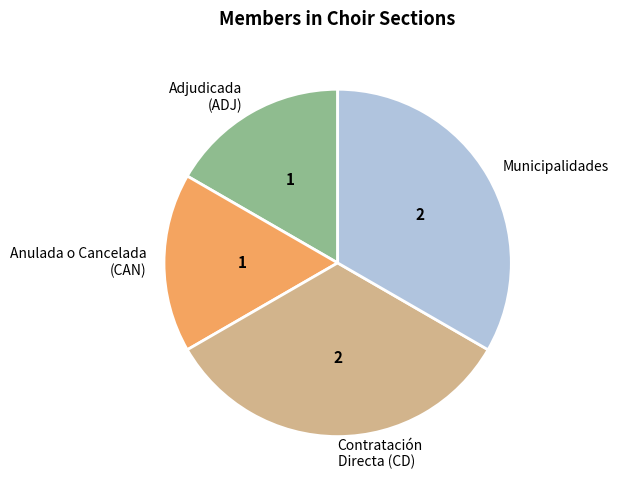

What is the ratio of the value at Municipalidades to the value at Contratación Directa (CD)?

1.0